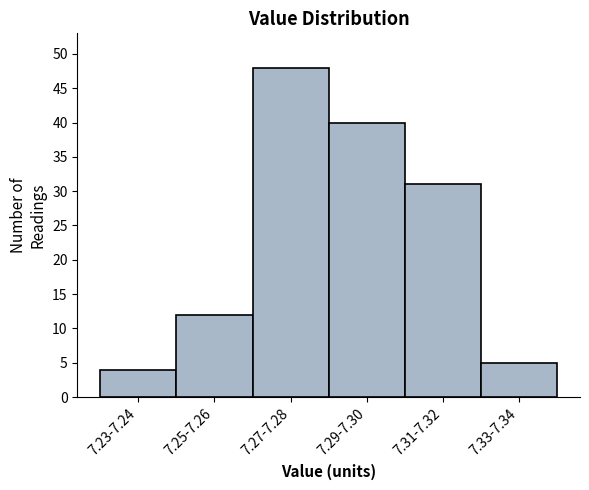

Reading left to right, extract all data points from this chart.

4	12	48	40	31	5